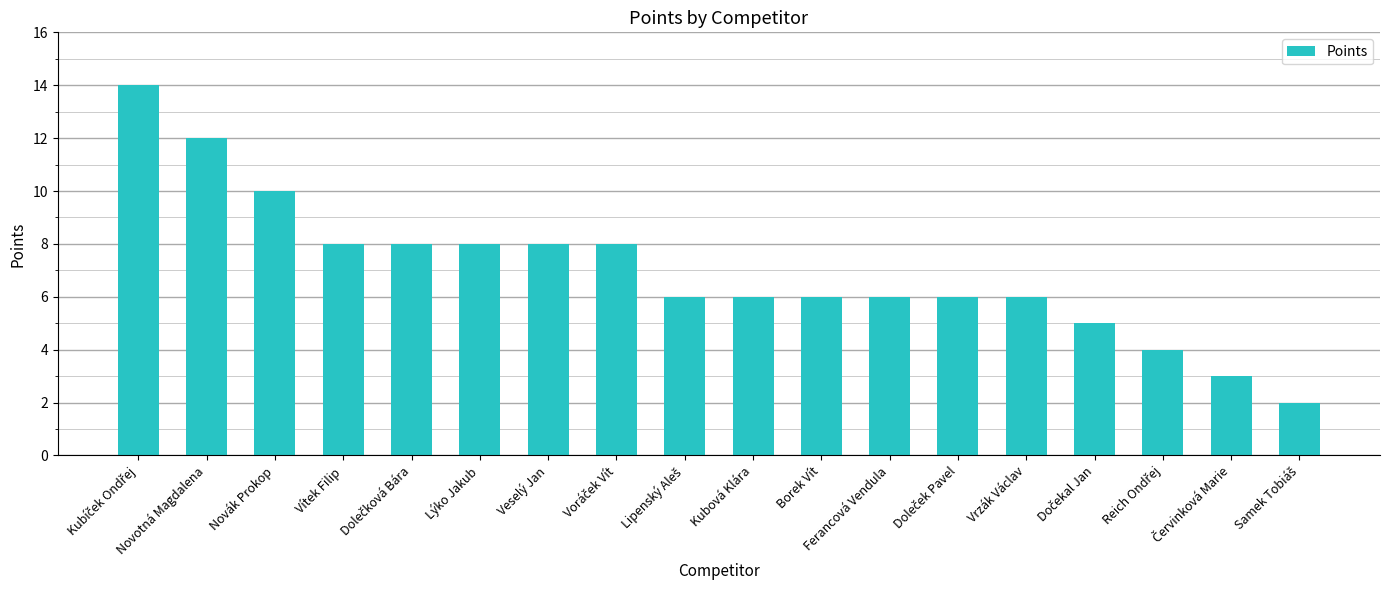

What position from the right is Vítek Filip?

15